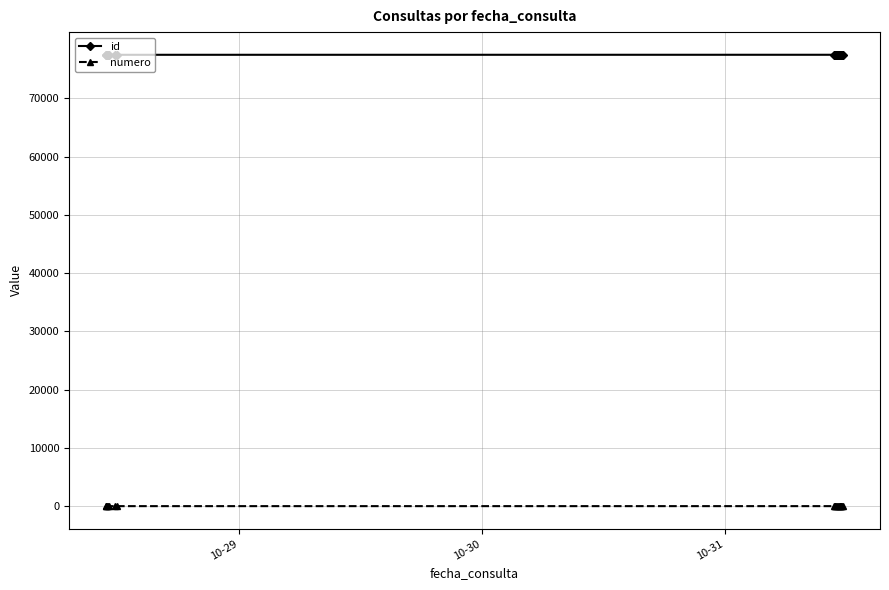

True or false: id and numero cross at least once.

False